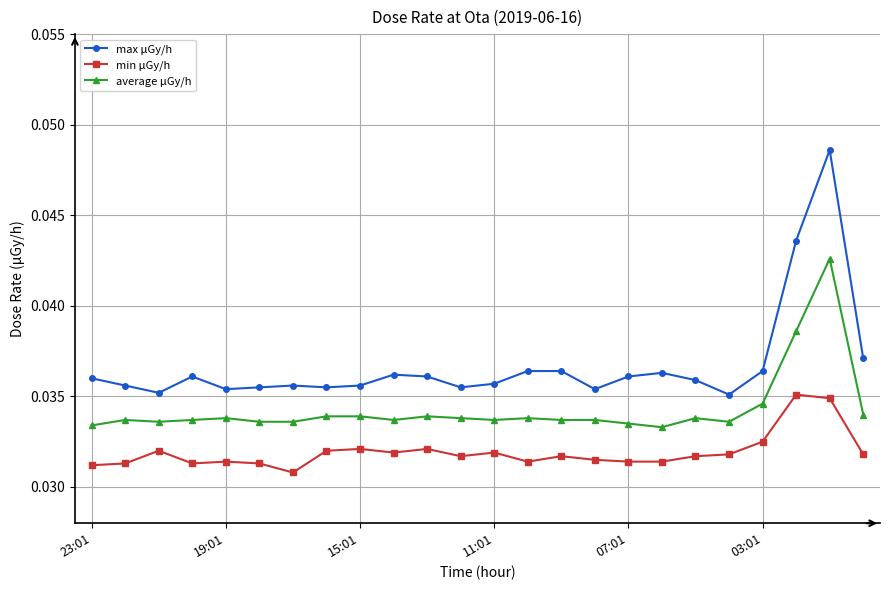

True or false: max μGy/h has more than 0 points higher than both neighbors.

True